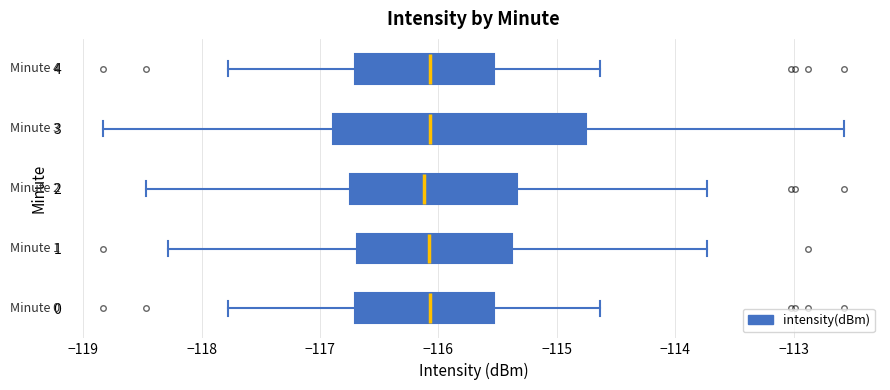

Reading bottom to top, transcribe this box plot: for each box, give where its median line is, the range the box spans, and where its two whiskers end, as read against the x-axis. The values are not printed on the chart, so give them approximately, as read against the axis.

0: median -116.1, box -116.7 to -115.5, whiskers -117.8 to -114.6
1: median -116.1, box -116.7 to -115.4, whiskers -118.3 to -113.7
2: median -116.1, box -116.7 to -115.3, whiskers -118.5 to -113.7
3: median -116.1, box -116.9 to -114.8, whiskers -118.8 to -112.6
4: median -116.1, box -116.7 to -115.5, whiskers -117.8 to -114.6